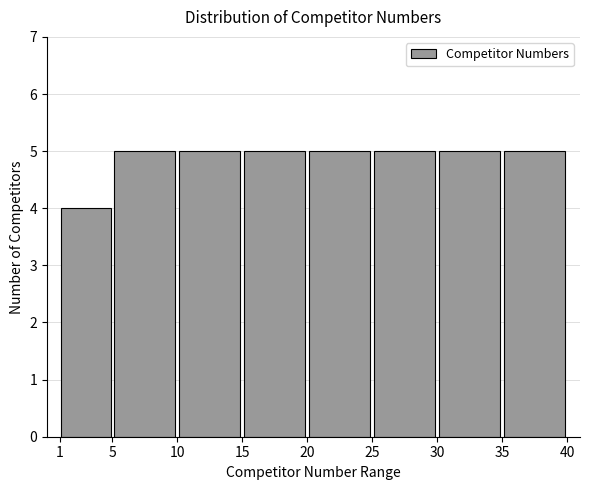

Reading left to right, list every bar in this chart as the range it spans on the x-axis followed by its height. The values are not printed on the chart, so give them approximately, as read against the axis.

1 to 5: 4
5 to 10: 5
10 to 15: 5
15 to 20: 5
20 to 25: 5
25 to 30: 5
30 to 35: 5
35 to 40: 5